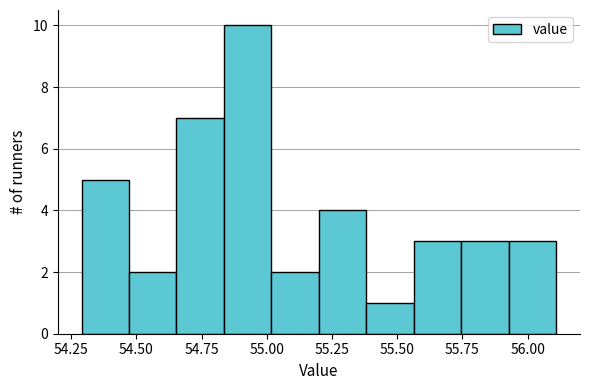

Around what value on the x-axis is the tallest bar? Give the approximate position of its centre, as read against the axis.

54.95